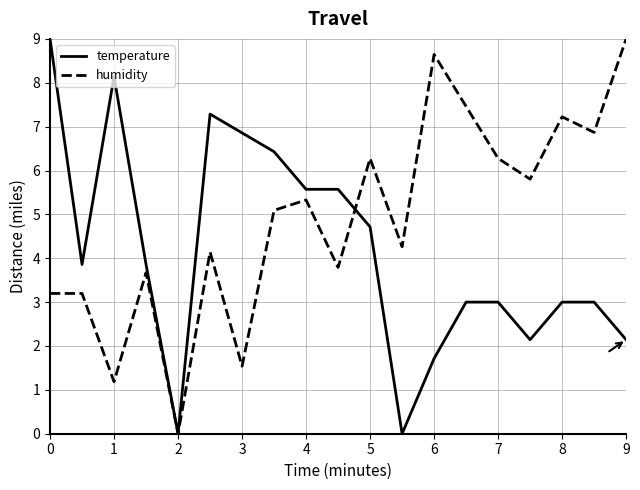

List the series in order of their overall mean, highest first.

humidity, temperature